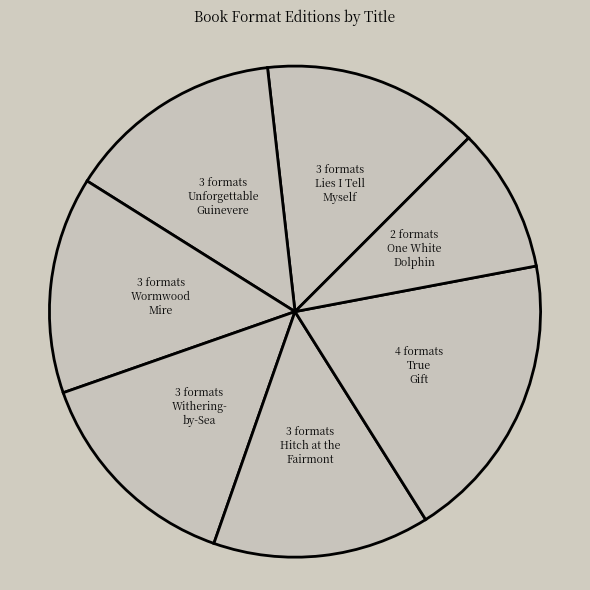

Count the number of slices in the pie.

7